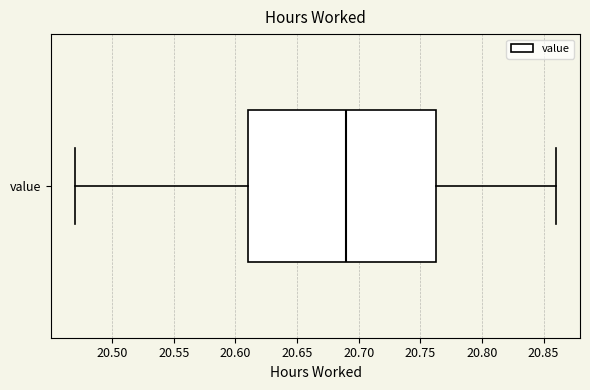

Transcribe this box plot: give where the median line is, the range the box spans, and where the two whiskers end, as read against the x-axis. The values are not printed on the chart, so give them approximately, as read against the axis.

median 20.690, box 20.610 to 20.765, whiskers 20.470 to 20.860